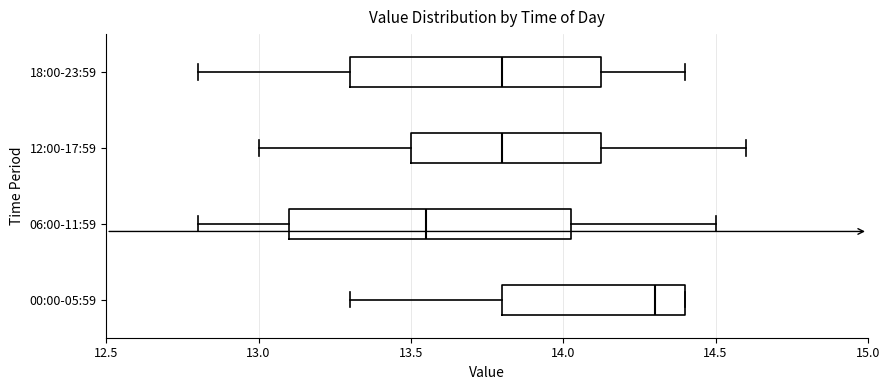

Reading bottom to top, transcribe this box plot: for each box, give where its median line is, the range the box spans, and where its two whiskers end, as read against the x-axis. The values are not printed on the chart, so give them approximately, as read against the axis.

00:00-05:59: median 14.30, box 13.80 to 14.40, whiskers 13.30 to 14.40
06:00-11:59: median 13.55, box 13.10 to 14.05, whiskers 12.80 to 14.50
12:00-17:59: median 13.80, box 13.50 to 14.15, whiskers 13.00 to 14.60
18:00-23:59: median 13.80, box 13.30 to 14.15, whiskers 12.80 to 14.40